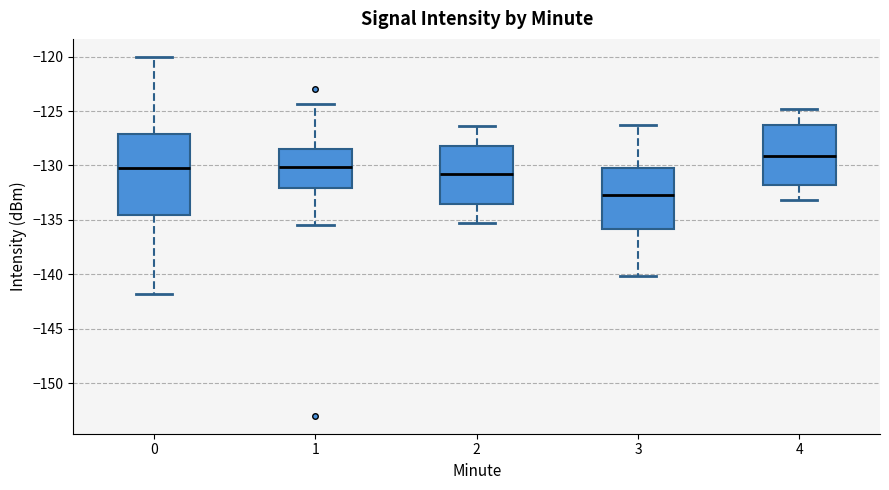

Reading left to right, transcribe this box plot: for each box, give where its median line is, the range the box spans, and where its two whiskers end, as read against the y-axis. The values are not printed on the chart, so give them approximately, as read against the axis.

0: median -130.0, box -134.5 to -127.0, whiskers -142.0 to -120.0
1: median -130.0, box -132.0 to -128.5, whiskers -135.5 to -124.5
2: median -131.0, box -133.5 to -128.0, whiskers -135.5 to -126.5
3: median -132.5, box -136.0 to -130.0, whiskers -140.0 to -126.5
4: median -129.0, box -131.5 to -126.0, whiskers -133.0 to -125.0